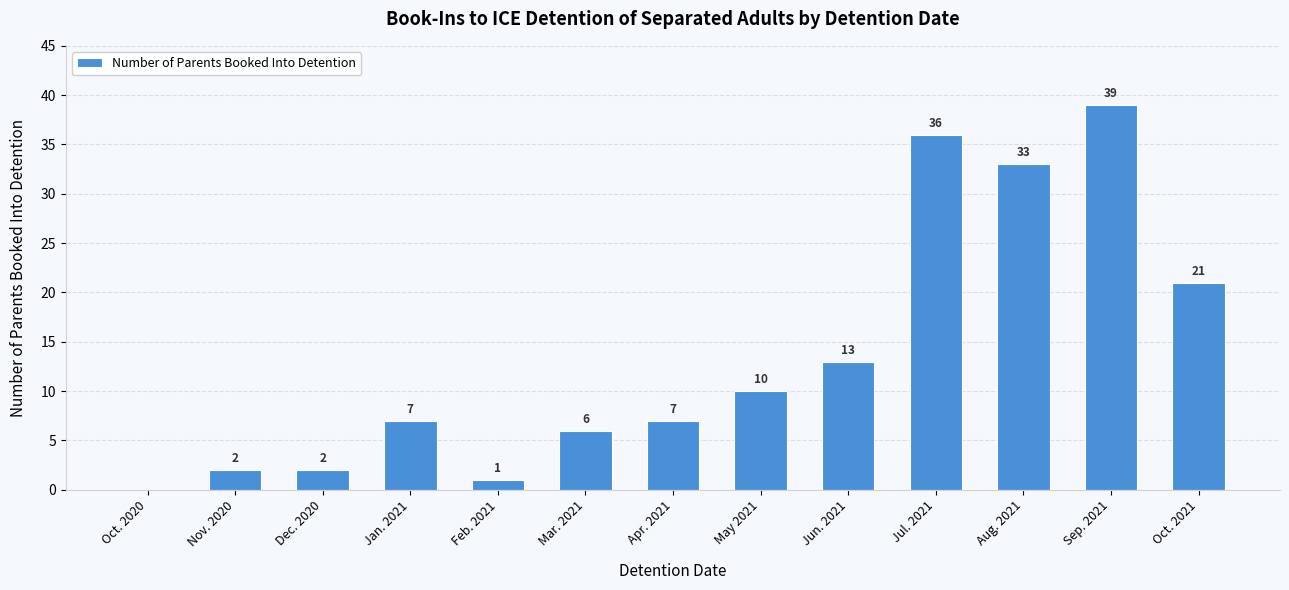

What is the greatest value displayed?

39